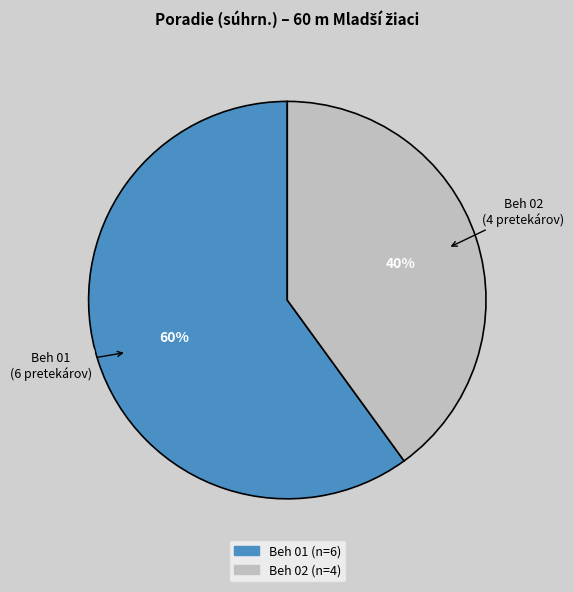

Is there any slice that represents more than half of the pie?

Yes